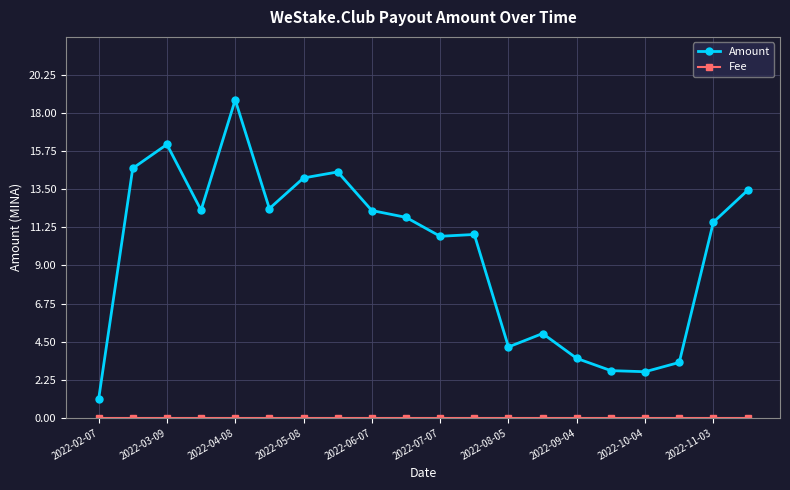

What is the difference between the maximum and second lowest values in the Amount series?

16.1